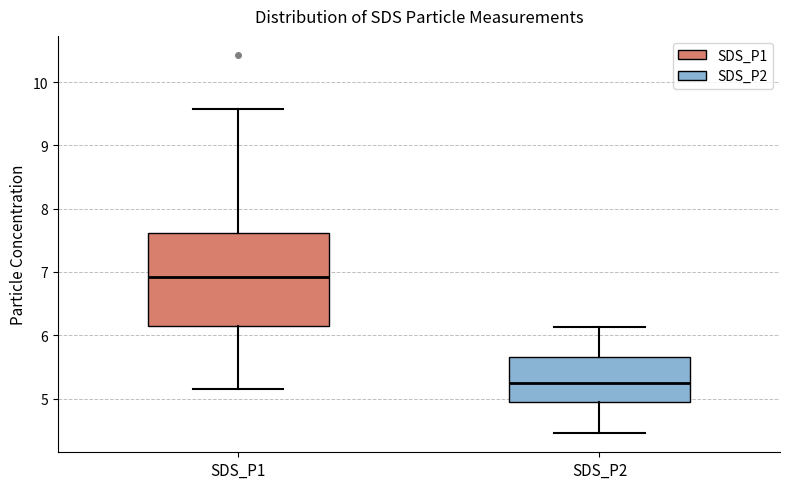

Which box's median line is the lowest?

SDS_P2